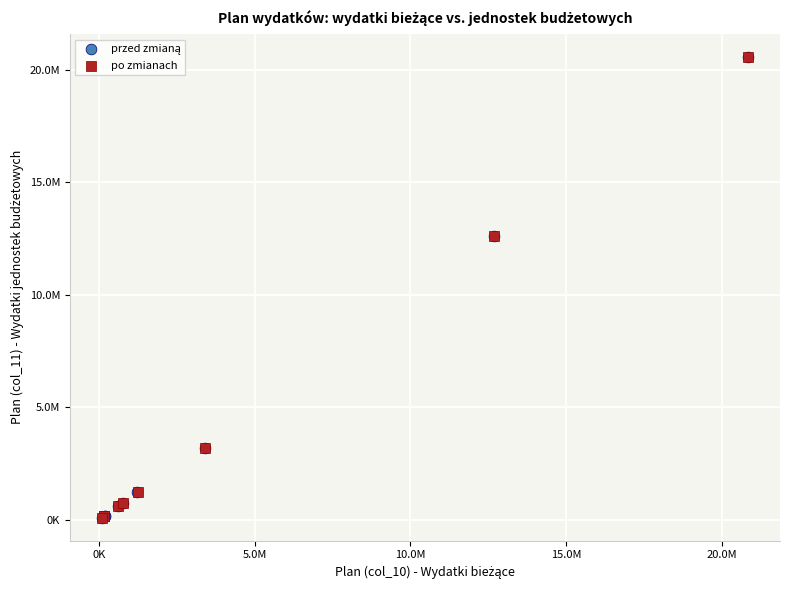

Which series has the widest spread of Y values?

po zmianach